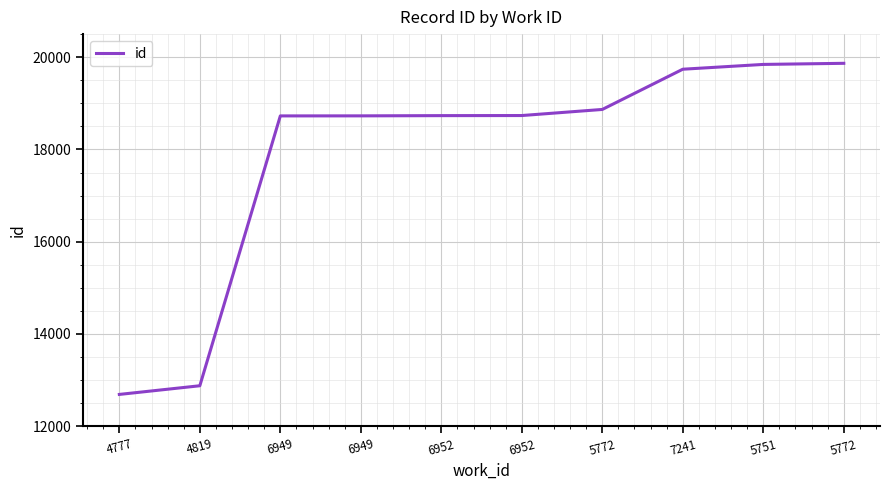

Which label corresponds to the largest value in the chart?

5772